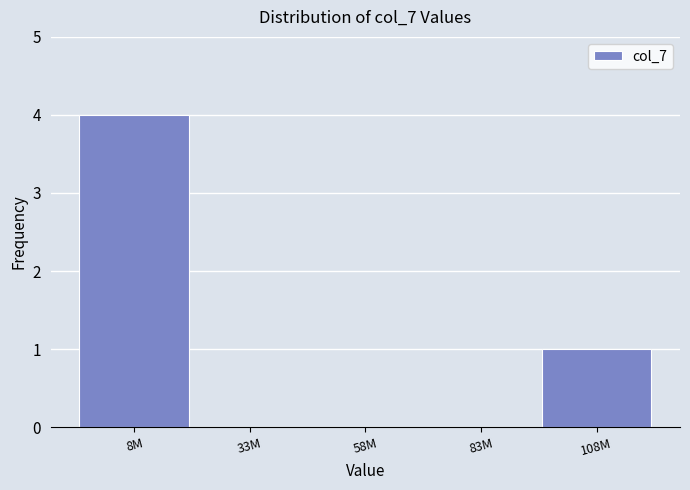

Reading left to right, what are all the values shown in this chart?

8M=4	33M=0	58M=0	83M=0	108M=1